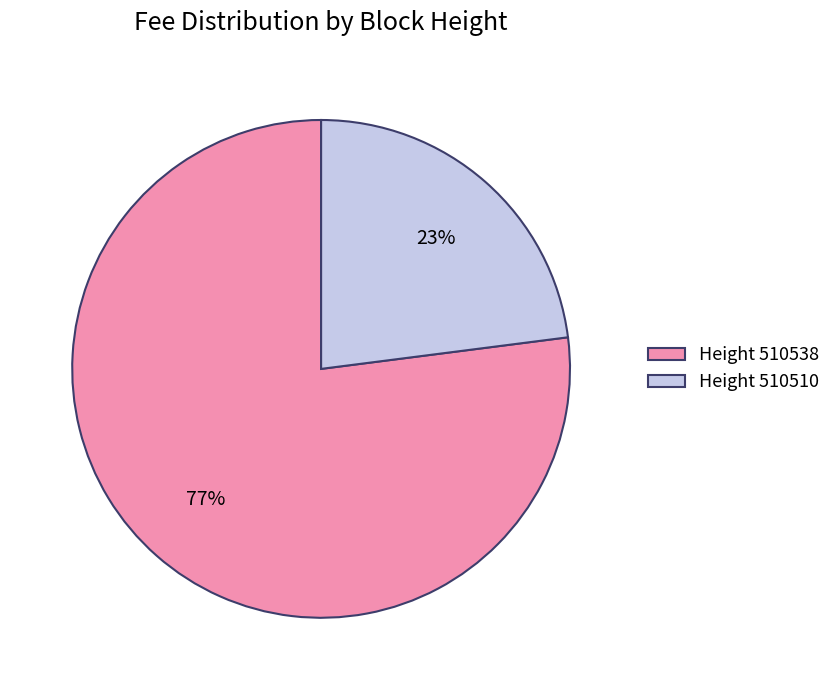

Rank the categories by value from highest to lowest.

Height 510538, Height 510510